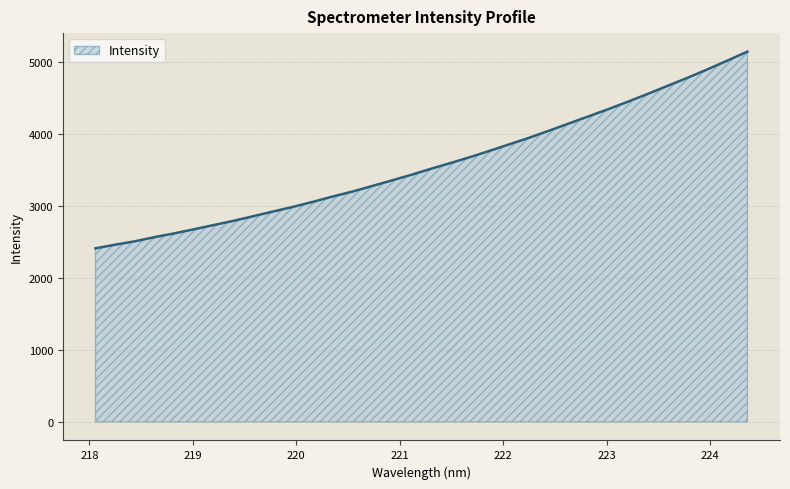

Does the chart have visible grid lines?

Yes